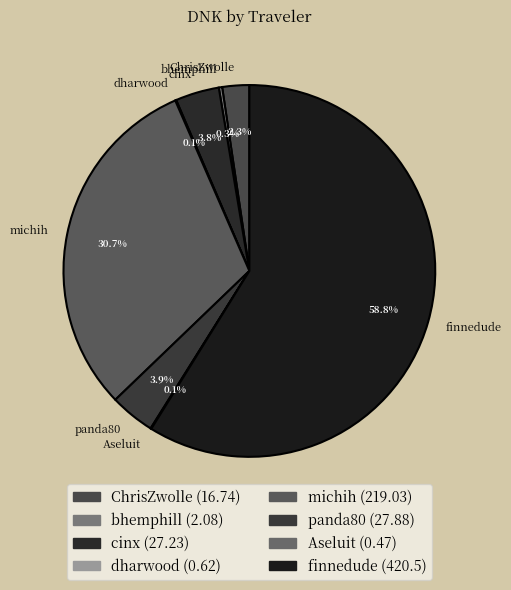

Does any single category account for the majority?

Yes